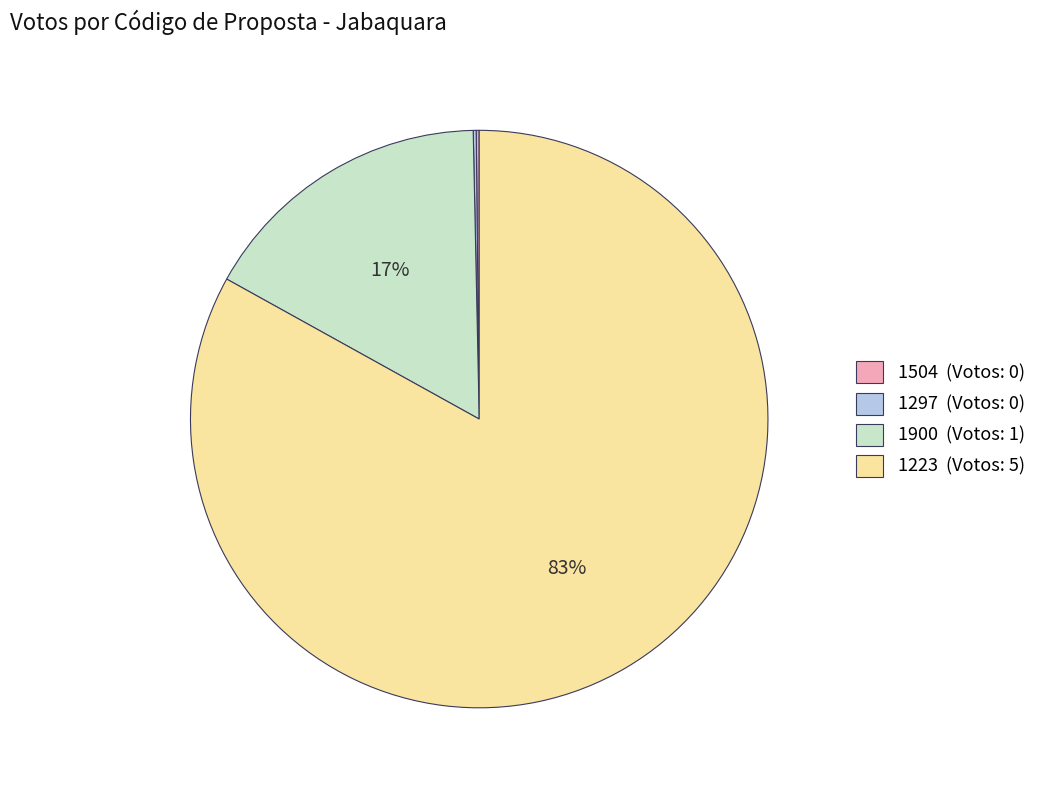

To the nearest percent, what is the average slice percentage?

25%